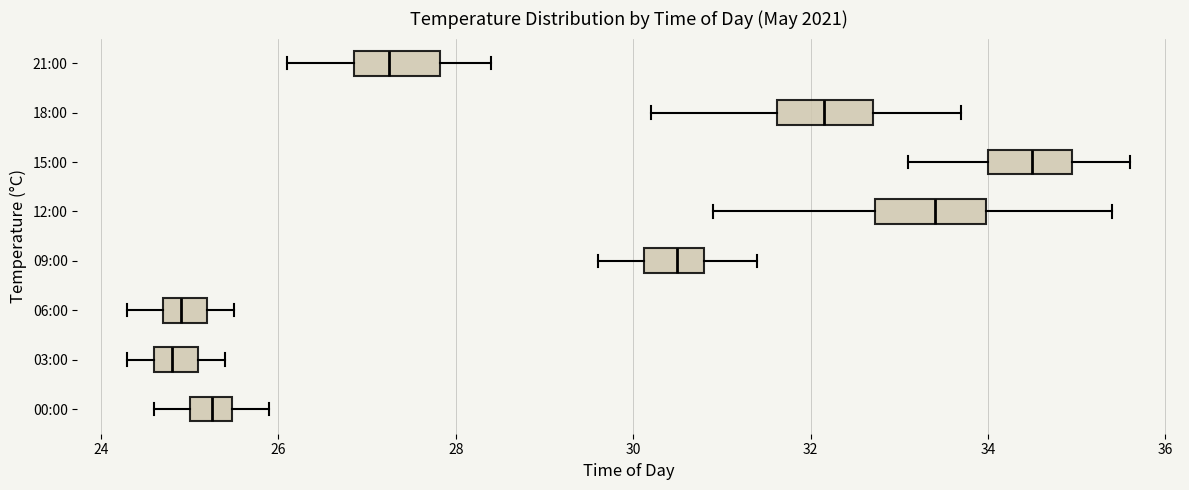

Reading bottom to top, read every box against the x-axis: the position of its median line, the range the box covers, and the ends of its whiskers. The values are not printed on the chart, so give them approximately, as read against the axis.

00:00: median 25.2, box 25.0 to 25.4, whiskers 24.6 to 26.0
03:00: median 24.8, box 24.6 to 25.2, whiskers 24.4 to 25.4
06:00: median 25.0, box 24.8 to 25.2, whiskers 24.4 to 25.6
09:00: median 30.6, box 30.2 to 30.8, whiskers 29.6 to 31.4
12:00: median 33.4, box 32.8 to 34.0, whiskers 31.0 to 35.4
15:00: median 34.6, box 34.0 to 35.0, whiskers 33.2 to 35.6
18:00: median 32.2, box 31.6 to 32.8, whiskers 30.2 to 33.8
21:00: median 27.2, box 26.8 to 27.8, whiskers 26.2 to 28.4